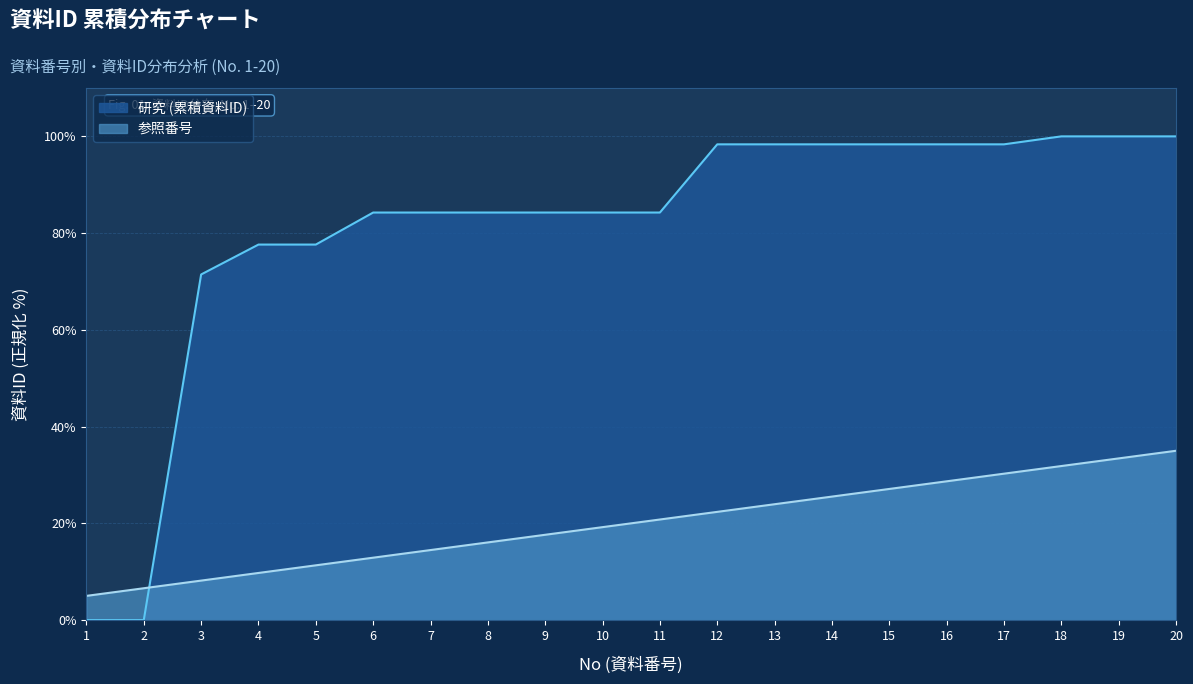

How many lines are shown in the chart?

2